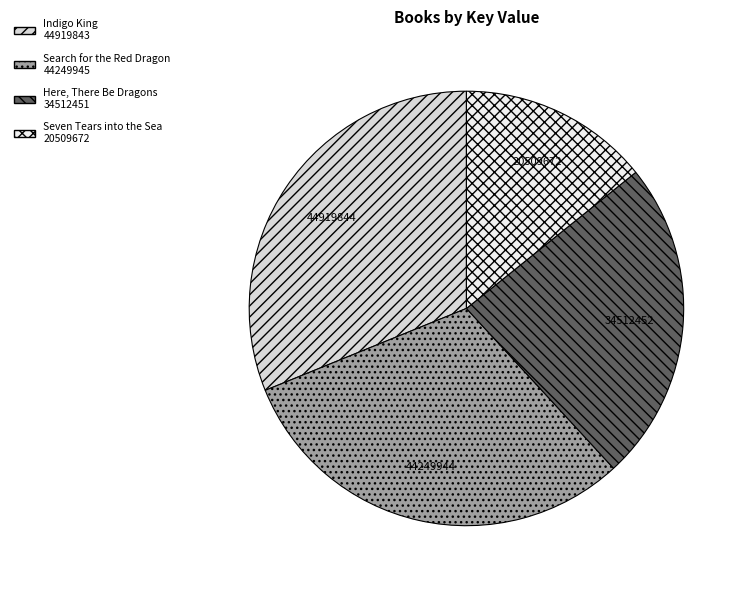

How many segments does this pie chart have?

4